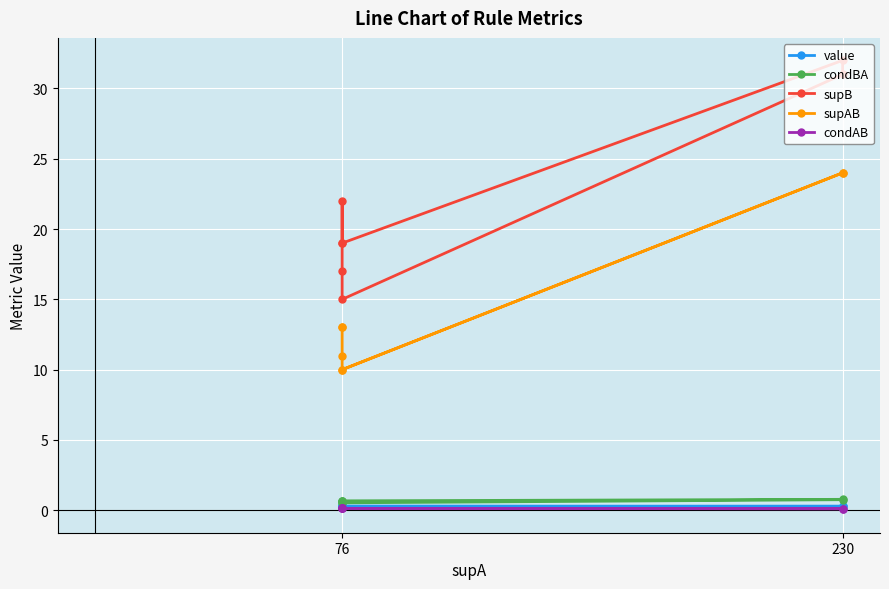

Which category has the highest value in the value series?

76